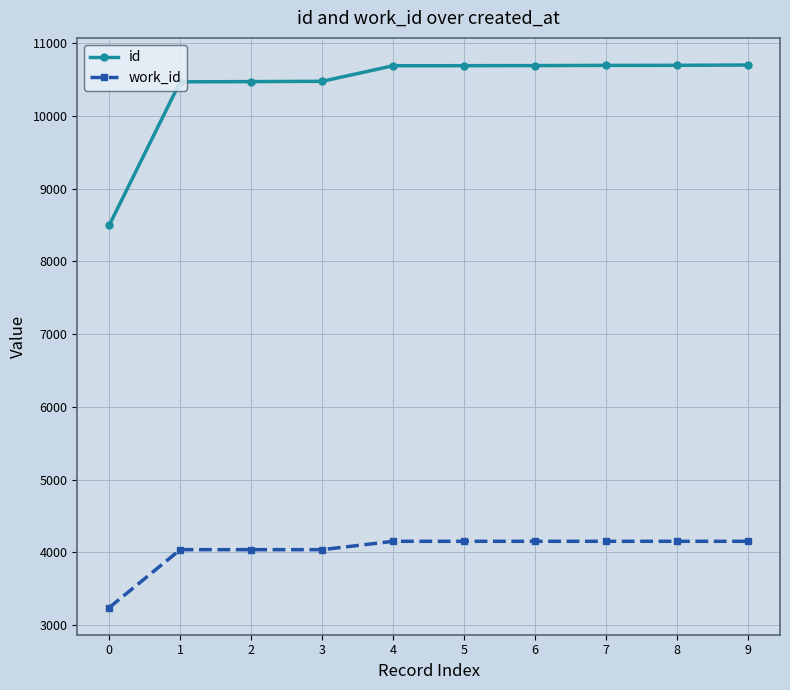

How many lines are shown in the chart?

2